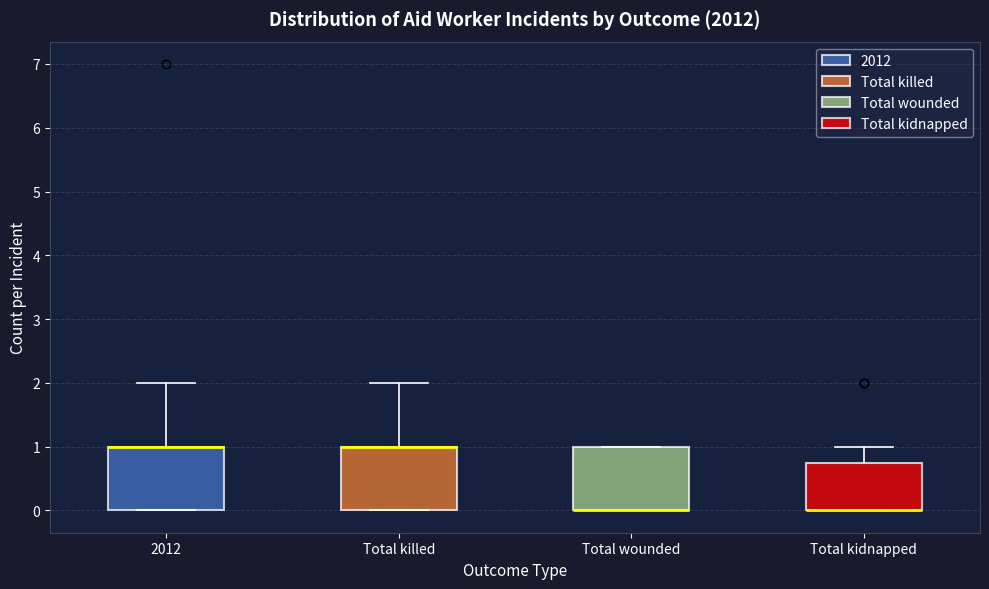

Reading left to right, read every box against the y-axis: the position of its median line, the range the box covers, and the ends of its whiskers. The values are not printed on the chart, so give them approximately, as read against the axis.

2012: median 1.0 (drawn on the box's upper edge), box 0.0 to 1.0, whiskers 0.0 to 2.0
Total killed: median 1.0 (drawn on the box's upper edge), box 0.0 to 1.0, whiskers 0.0 to 2.0
Total wounded: median 0.0 (drawn on the box's lower edge), box 0.0 to 1.0, whiskers 0.0 to 1.0
Total kidnapped: median 0.0 (drawn on the box's lower edge), box 0.0 to 0.8, whiskers 0.0 to 1.0